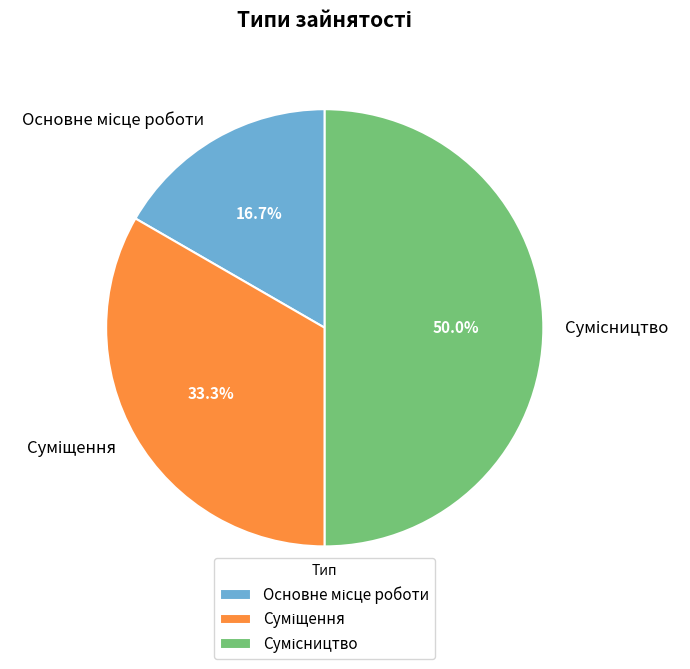

What portion of the pie excludes Основне місце роботи?

83.3%